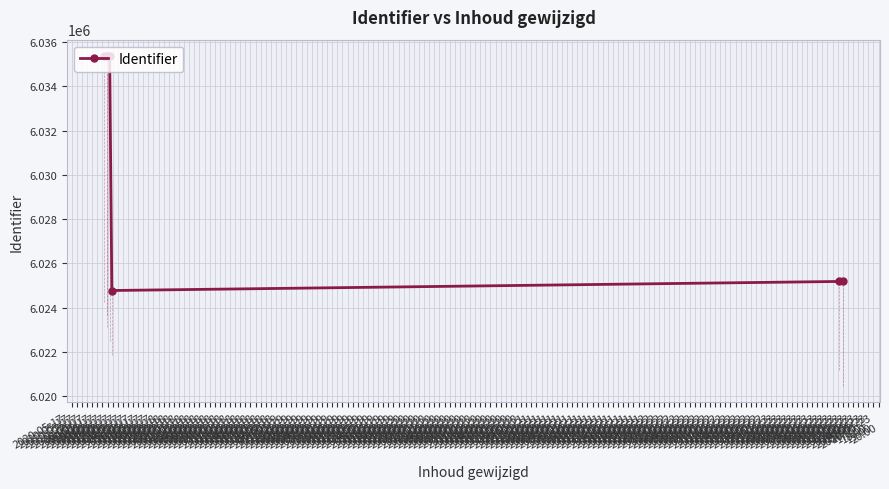

How many lines are shown in the chart?

1